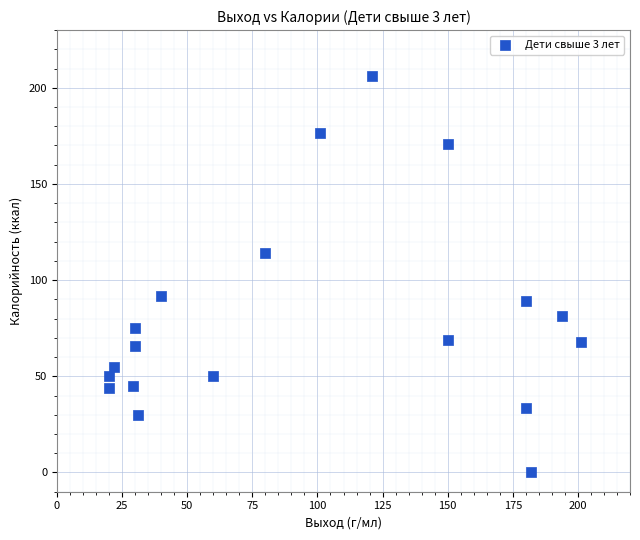

What is the range of X values (max minus min)?

181.0